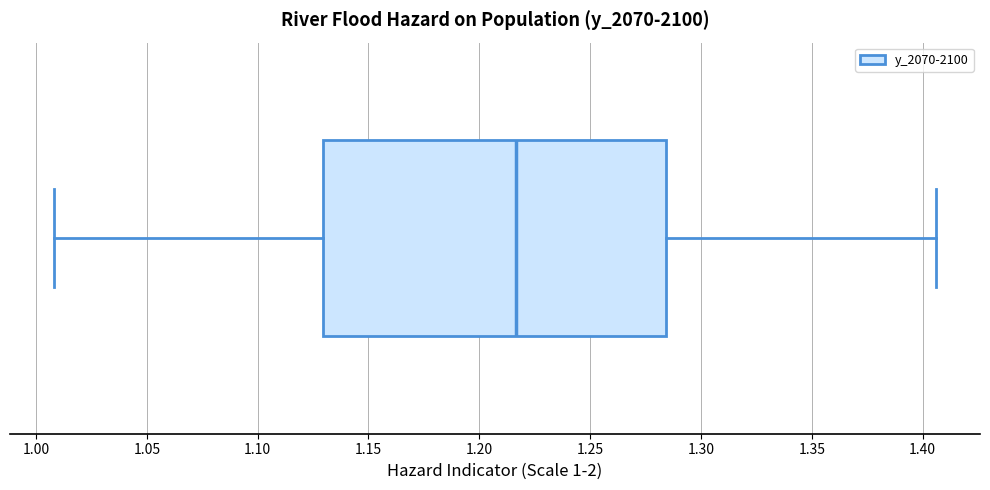

Read this box plot against the x-axis: the position of the median line, the range covered by the box, and the ends of both whiskers. The values are not printed on the chart, so give them approximately, as read against the axis.

median 1.215, box 1.130 to 1.285, whiskers 1.010 to 1.405